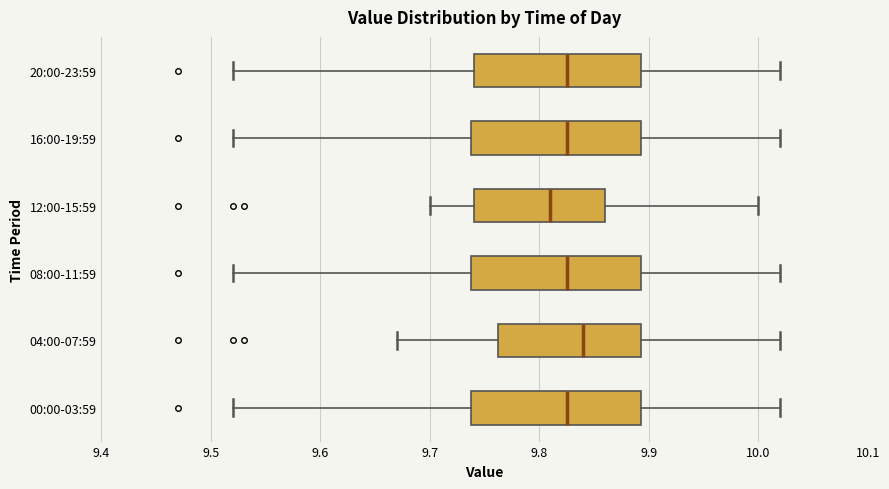

Reading bottom to top, transcribe this box plot: for each box, give where its median line is, the range the box spans, and where its two whiskers end, as read against the x-axis. The values are not printed on the chart, so give them approximately, as read against the axis.

00:00-03:59: median 9.83, box 9.74 to 9.89, whiskers 9.52 to 10.02
04:00-07:59: median 9.84, box 9.76 to 9.89, whiskers 9.67 to 10.02
08:00-11:59: median 9.83, box 9.74 to 9.89, whiskers 9.52 to 10.02
12:00-15:59: median 9.81, box 9.74 to 9.86, whiskers 9.70 to 10.00
16:00-19:59: median 9.83, box 9.74 to 9.89, whiskers 9.52 to 10.02
20:00-23:59: median 9.83, box 9.74 to 9.89, whiskers 9.52 to 10.02